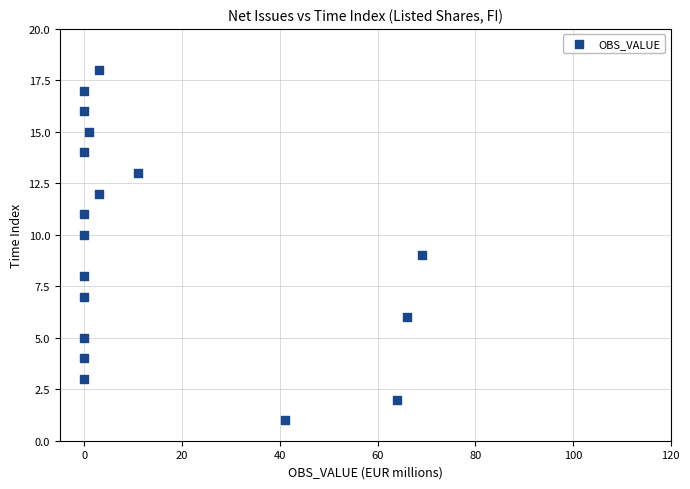

What is the range of Y values (max minus min)?

17